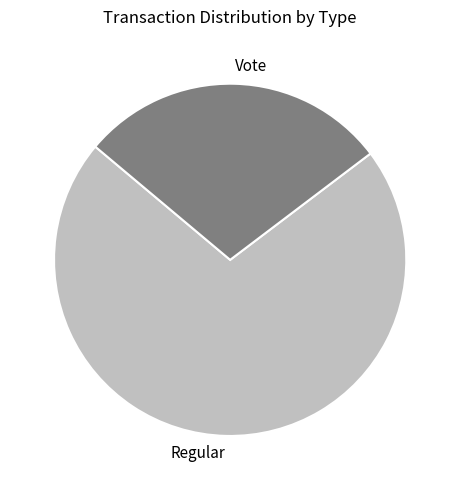

Count the number of slices in the pie.

2